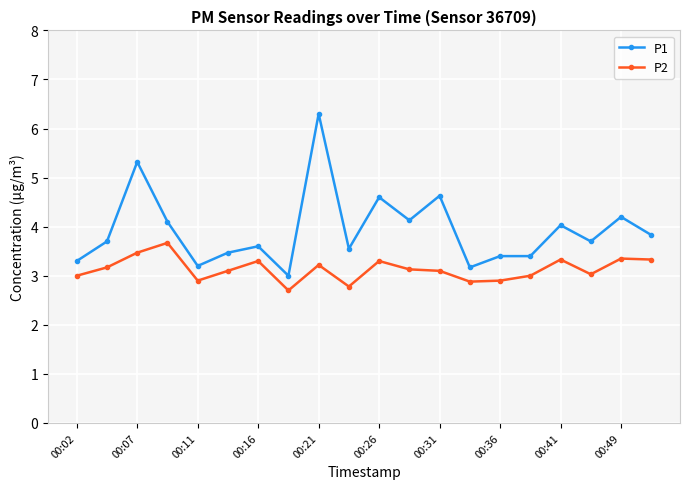

True or false: P1 has more than 1 interior local peaks.

True